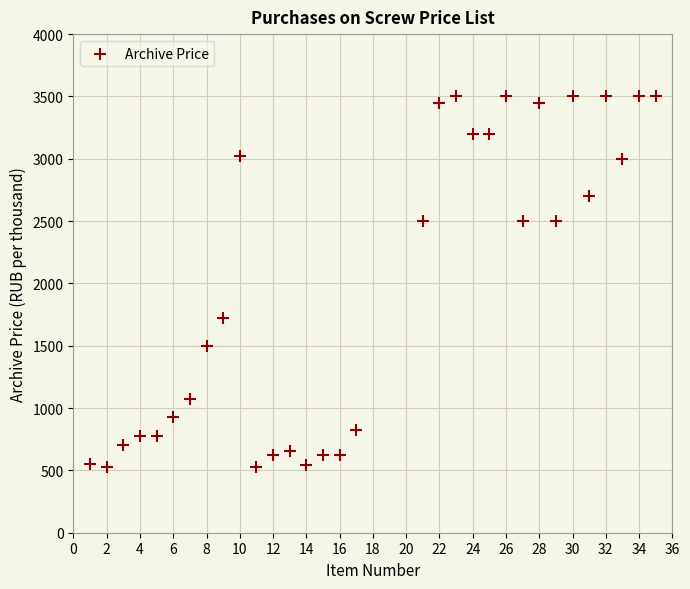

What is the range of Y values (max minus min)?

2975